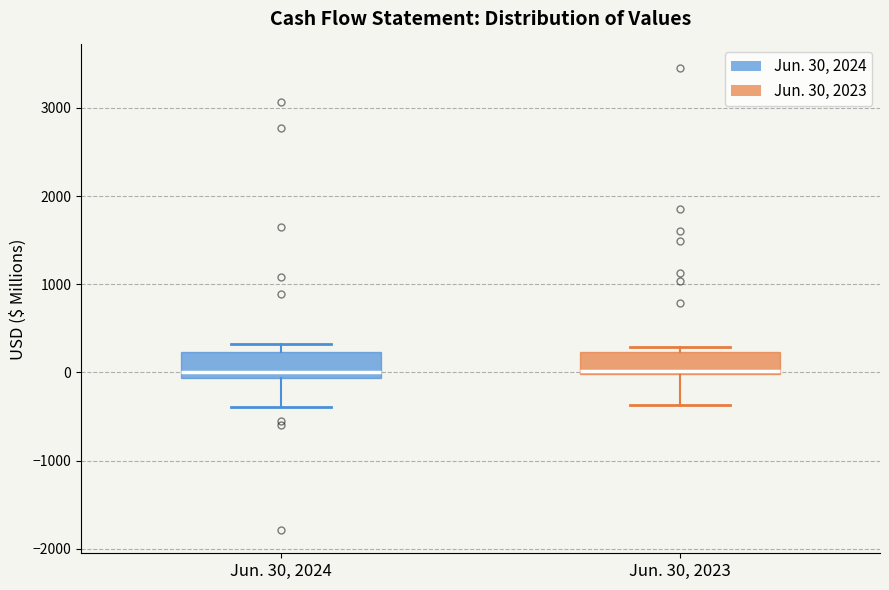

Where does the lower whisker of the box for Jun. 30, 2023 end on the y-axis? The values are not printed on the chart, so give them approximately, as read against the axis.

-400